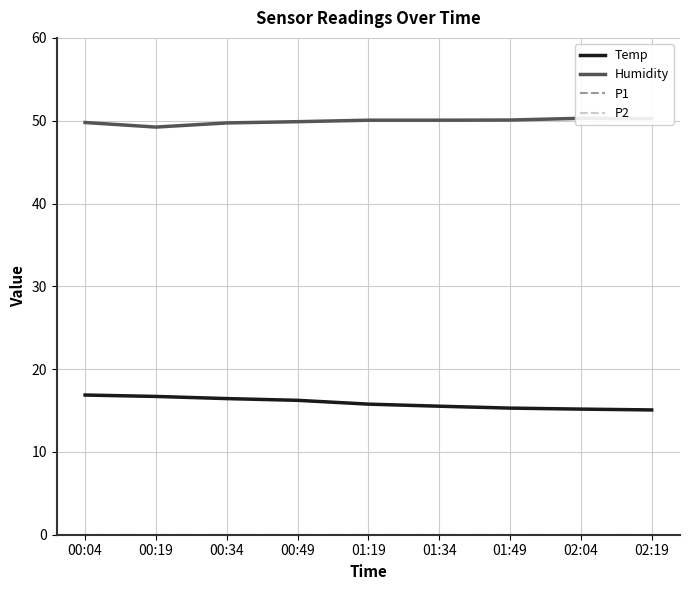

Rank the series by their maximum value, from lowest to highest.

P1, P2, Temp, Humidity